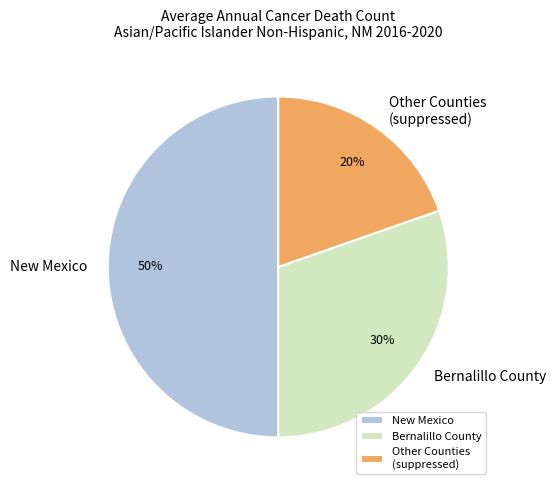

Combined, do Other Counties (suppressed) and New Mexico account for over 50%?

Yes